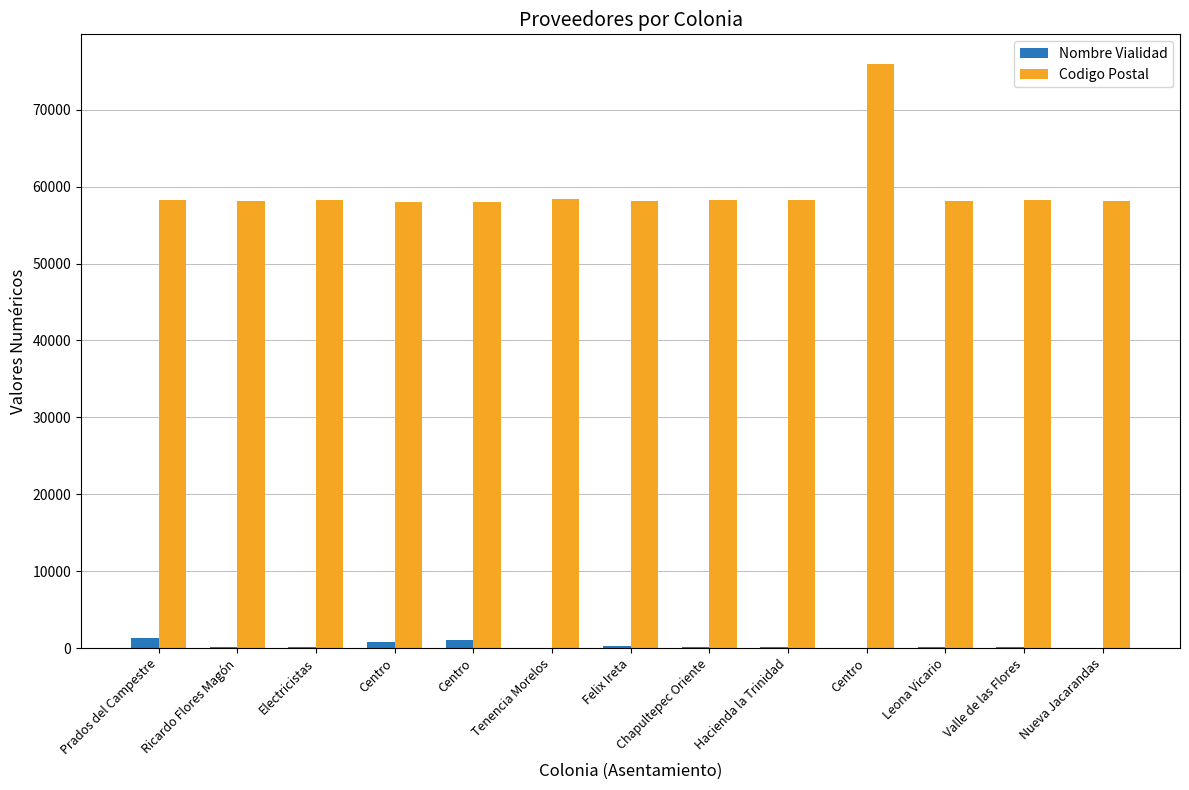

What is the highest value of the Nombre Vialidad series?

1340